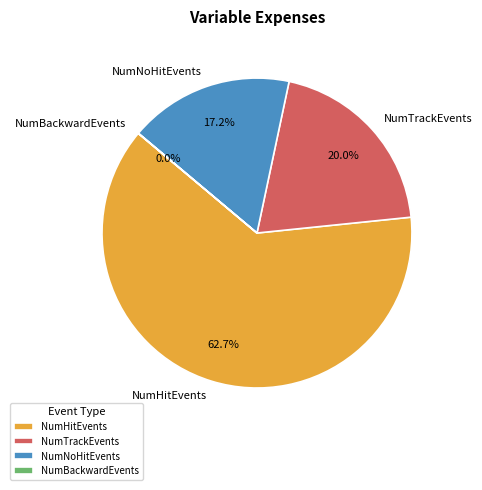

Which category has the biggest portion of the pie?

NumHitEvents